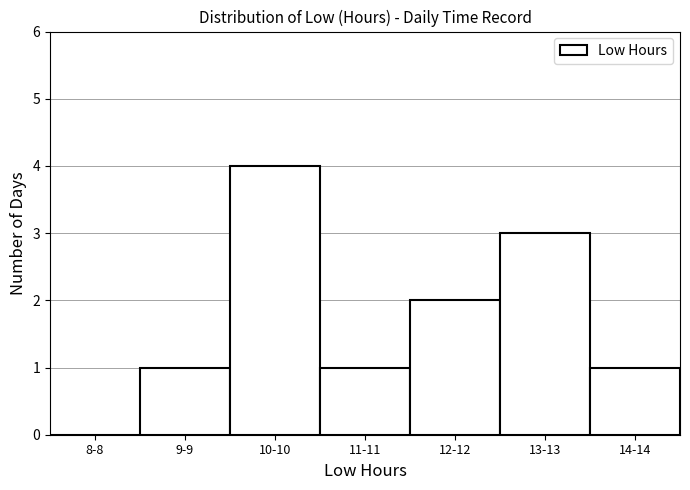

Reading right to left, transcribe all the data shown in this chart.

14-14=1	13-13=3	12-12=2	11-11=1	10-10=4	9-9=1	8-8=0